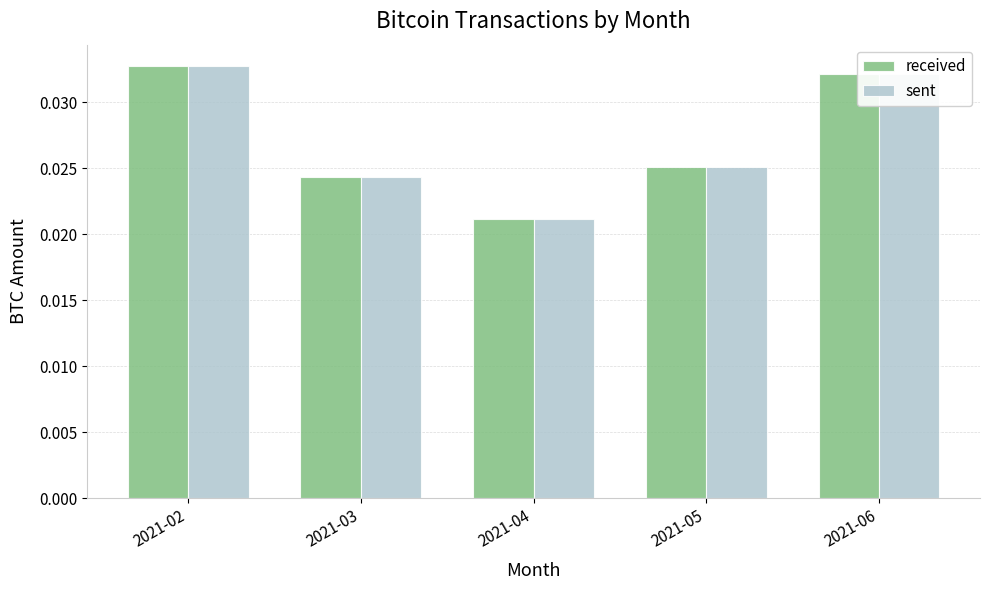

Which category has the lowest value in the received series?

2021-04